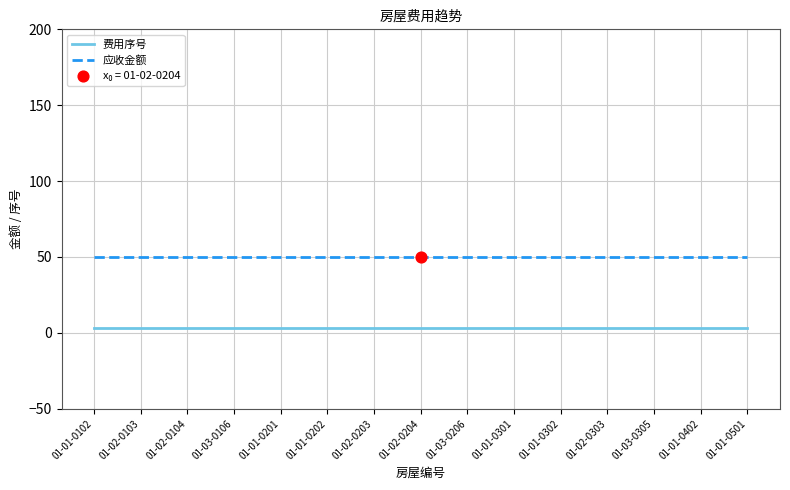

What is the total value across all series at 01-01-0202?

53